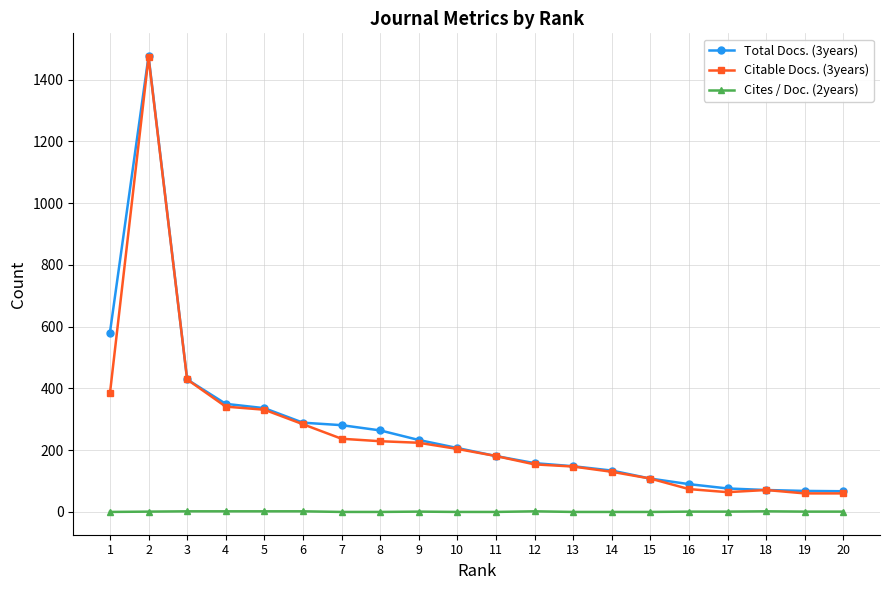

What is the difference between the highest and lowest values at 2?

1475